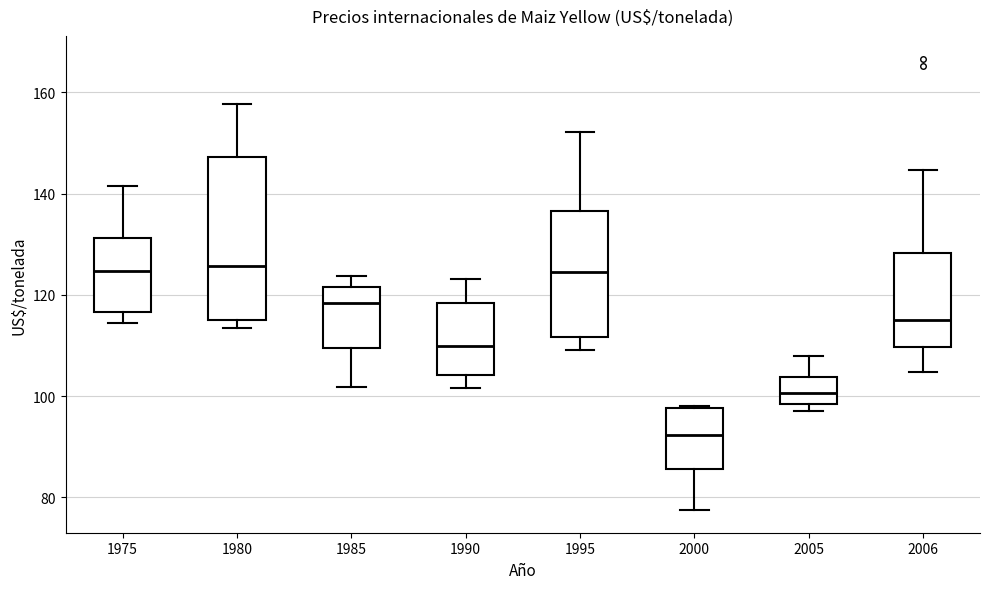

Where is the upper edge of the box at x = 1975 on the y-axis? The values are not printed on the chart, so give them approximately, as read against the axis.

132